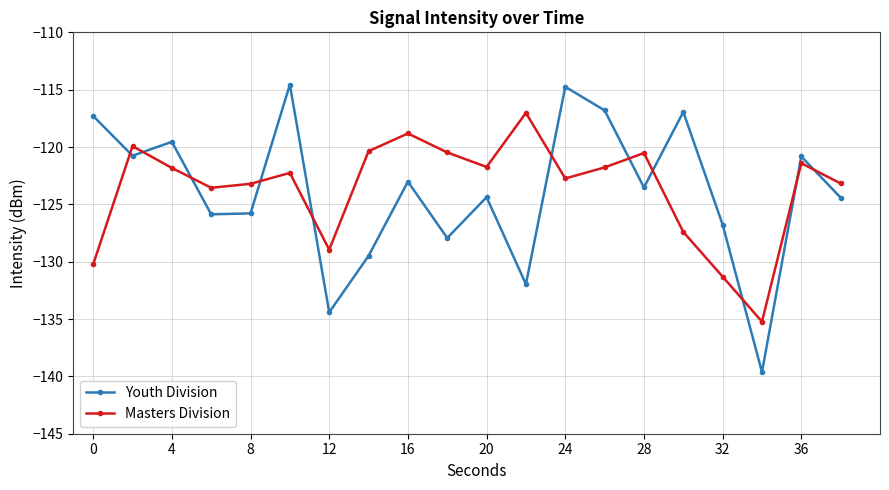

Which series has the widest spread of values?

Youth Division